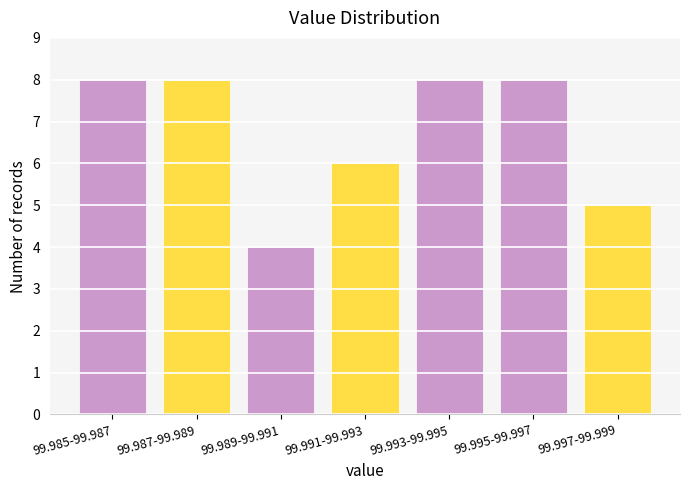

Reading right to left, list all the values displayed in this chart.

99.997-99.999=5	99.995-99.997=8	99.993-99.995=8	99.991-99.993=6	99.989-99.991=4	99.987-99.989=8	99.985-99.987=8